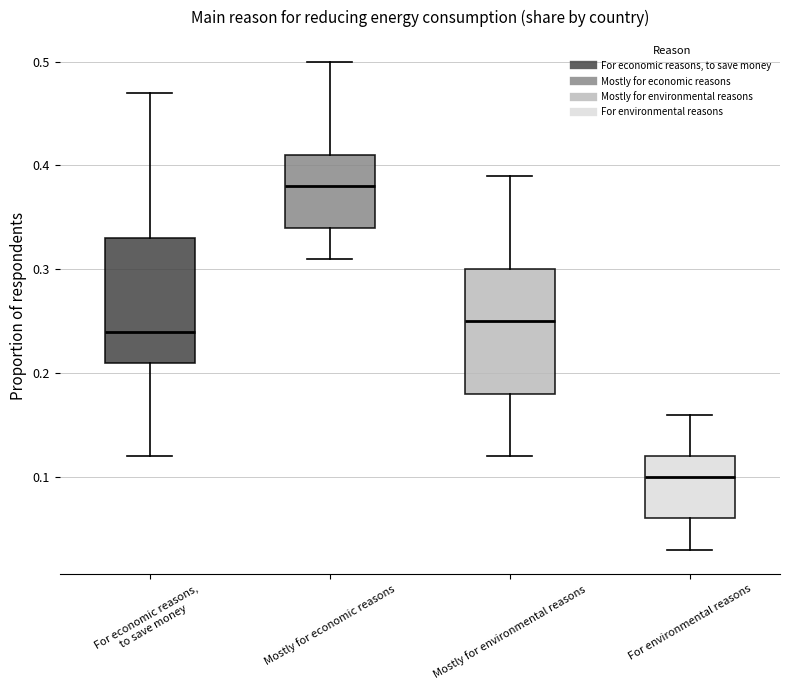

Which box has the highest median line?

Mostly for economic reasons